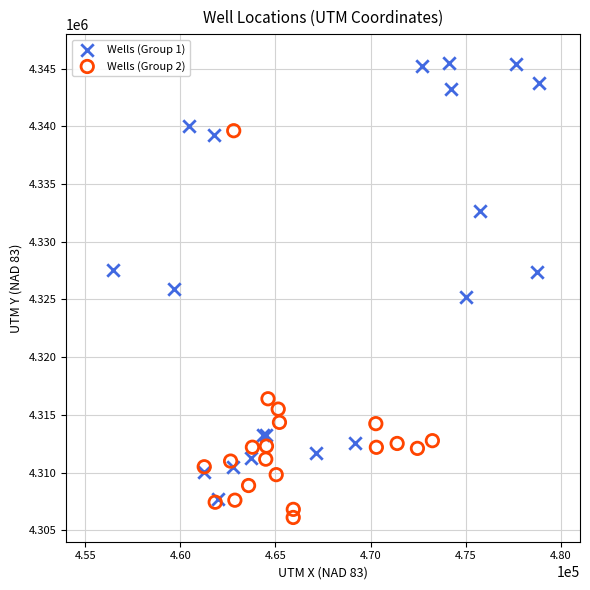

Which series reaches the minimum Y coordinate?

Wells (Group 2)